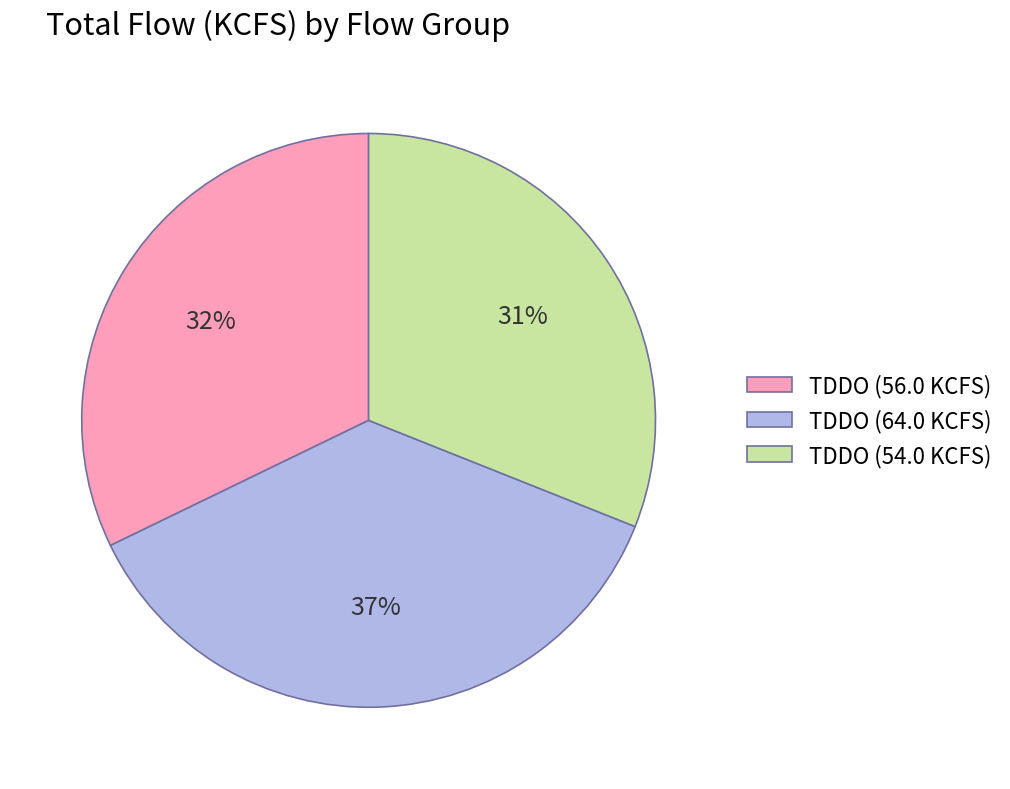

Does TDDO (54.0 KCFS) account for over 50% of the chart?

No